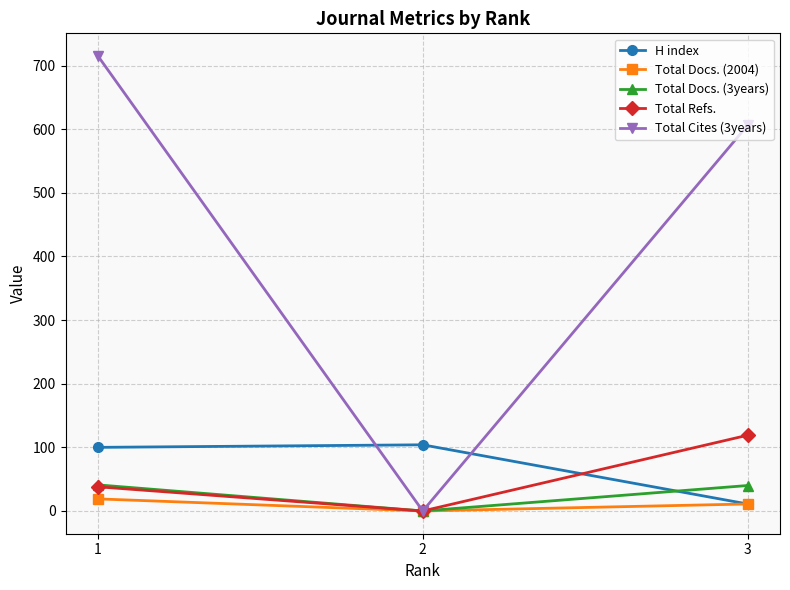

Count the number of categories in the chart.

3